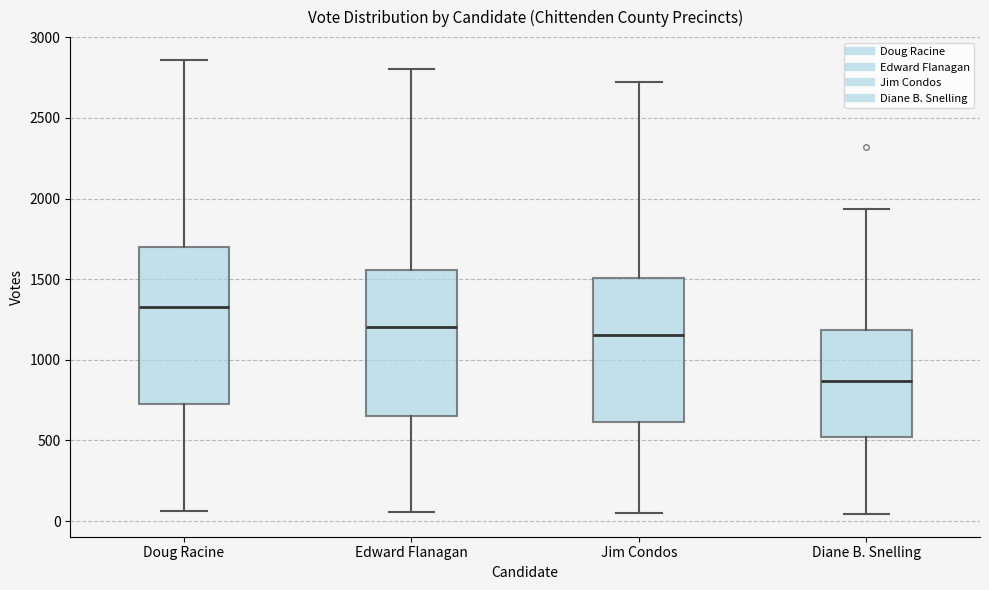

Reading left to right, transcribe this box plot: for each box, give where its median line is, the range the box spans, and where its two whiskers end, as read against the y-axis. The values are not printed on the chart, so give them approximately, as read against the axis.

Doug Racine: median 1350, box 750 to 1700, whiskers 50 to 2850
Edward Flanagan: median 1200, box 650 to 1550, whiskers 50 to 2800
Jim Condos: median 1150, box 600 to 1500, whiskers 50 to 2700
Diane B. Snelling: median 850, box 500 to 1200, whiskers 50 to 1950